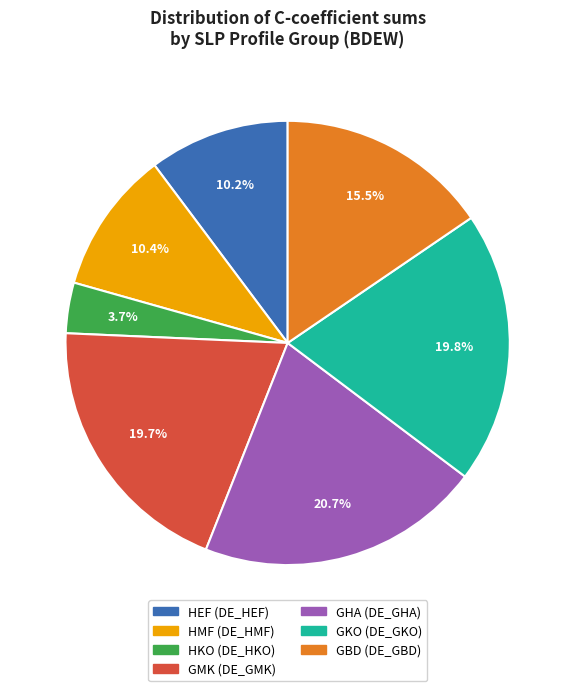

Is there a majority slice in this chart?

No